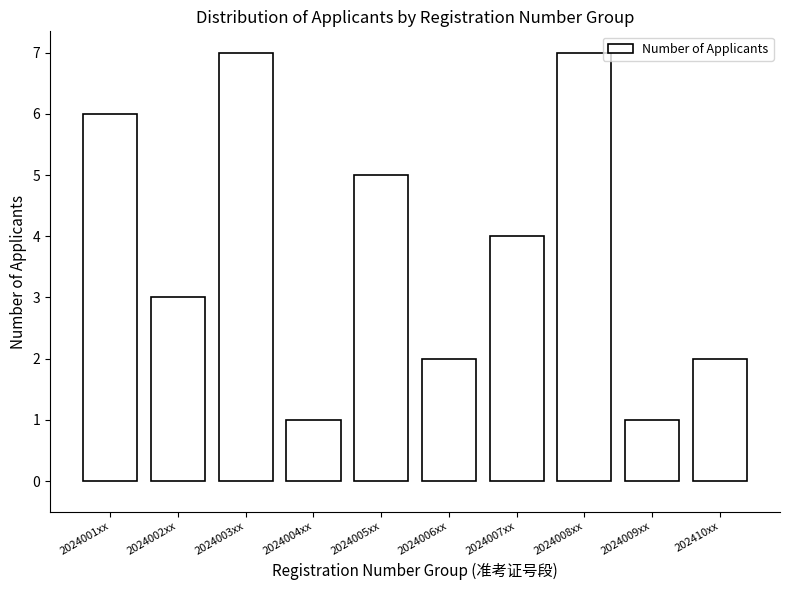

Reading left to right, what are all the values shown in this chart?

2024001xx=6	2024002xx=3	2024003xx=7	2024004xx=1	2024005xx=5	2024006xx=2	2024007xx=4	2024008xx=7	2024009xx=1	202410xx=2